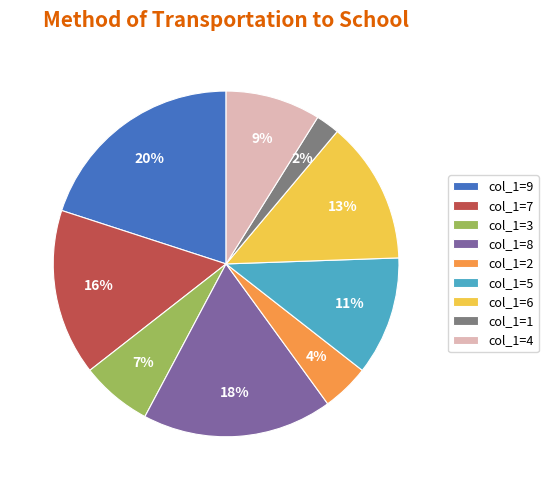

Do col_1=7 and col_1=6 together represent more than half of the pie?

No